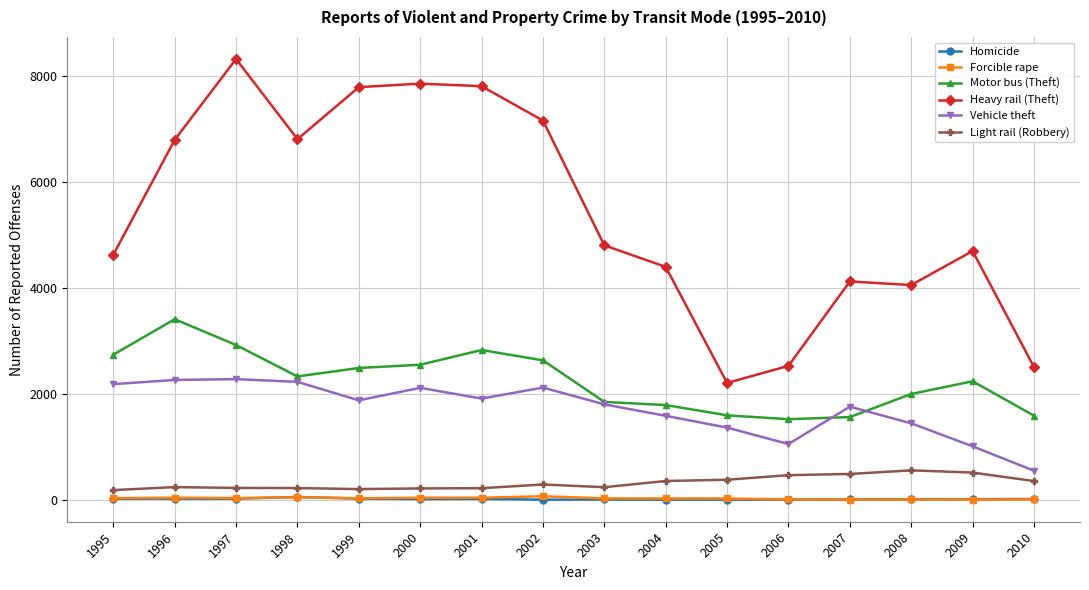

What is the value of the Light rail (Robbery) point at the 14th from the left?

554